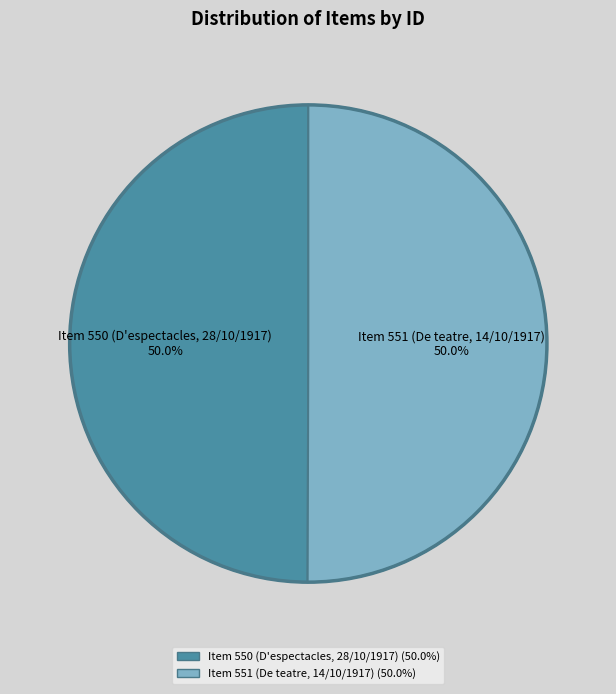

Combined, what portion of the pie is Item 551 (De teatre, 14/10/1917) and Item 550 (D'espectacles, 28/10/1917)?

100.0%